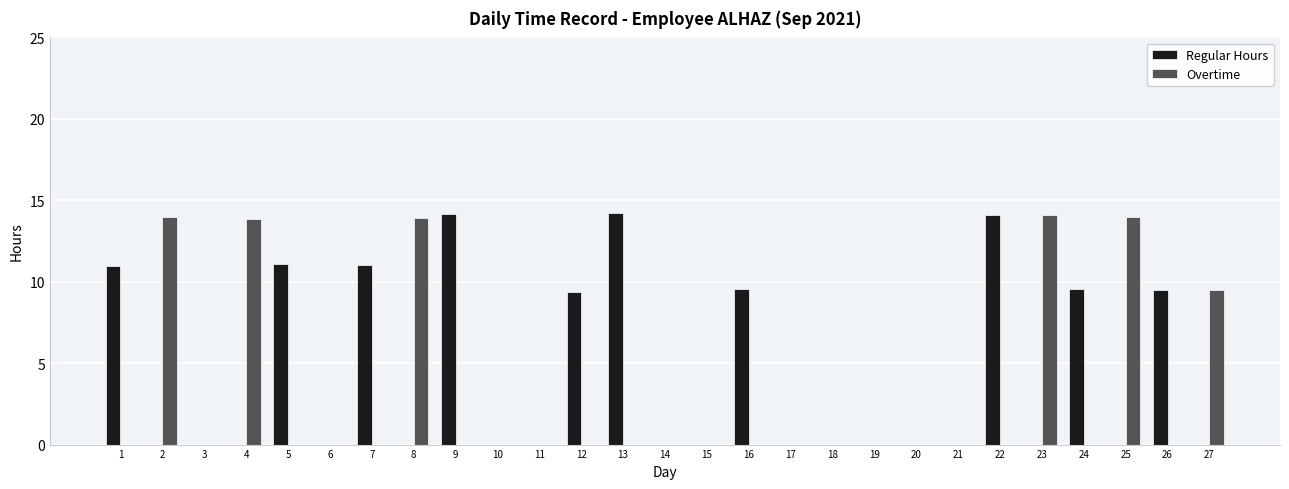

What is the greatest value displayed?

14.2